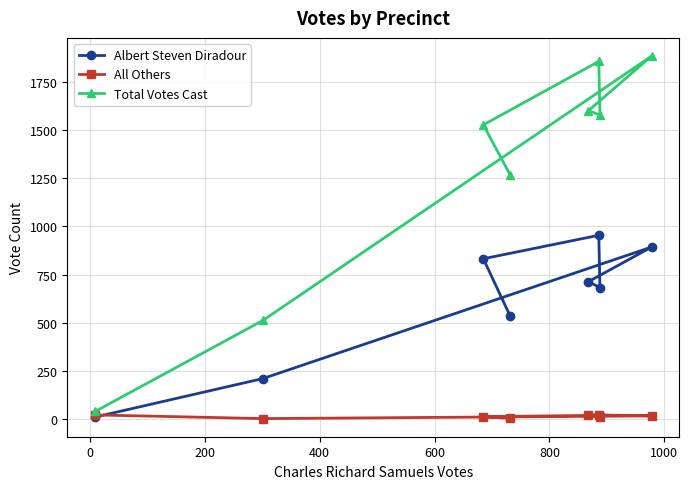

Reading left to right, extract all data points from this chart.

Albert Steven Diradour: 532	832	954	682	713	893	209	9
All Others: 2	11	18	9	21	15	1	20
Total Votes Cast: 1266	1528	1858	1579	1602	1886	511	38